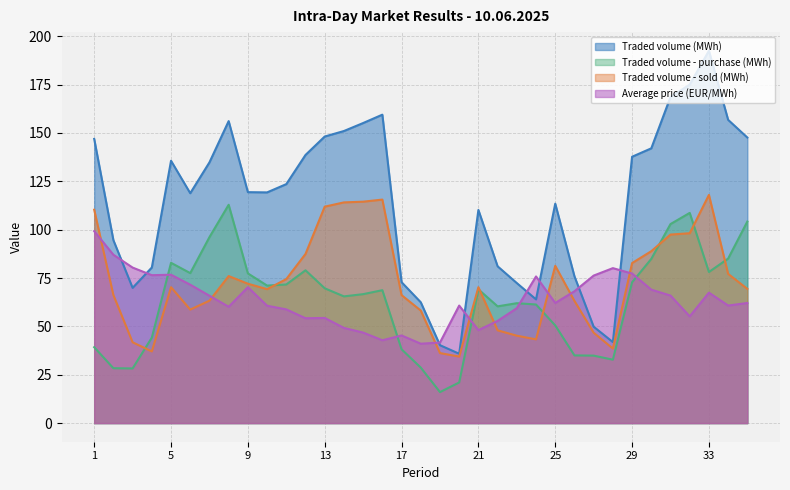

Where is the first local minimum for Traded volume - purchase (MWh)?

3